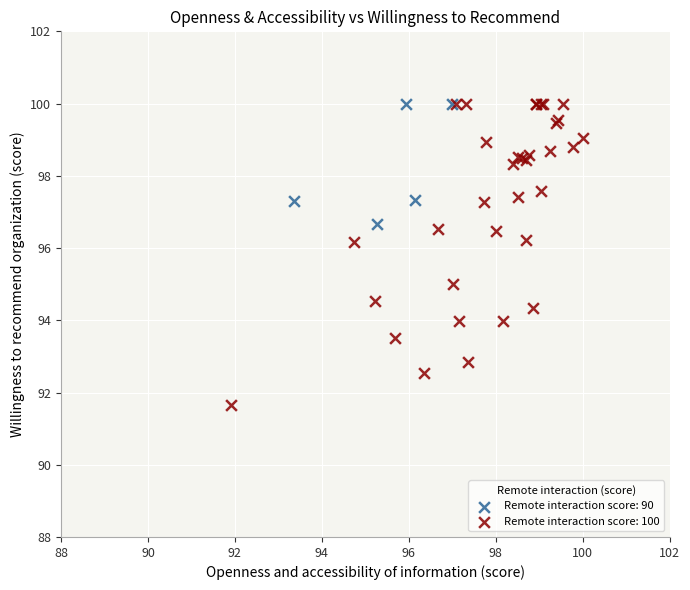

Which series has the largest Y range (max minus min)?

Remote interaction score: 100